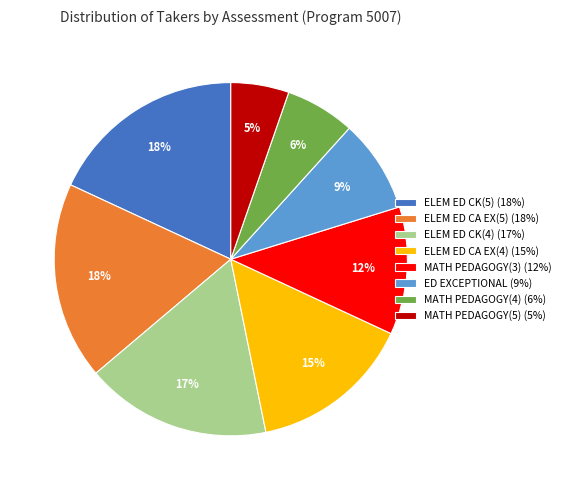

The MATH PEDAGOGY(5) (5%) slice represents 12% of the pie. True or false?

False